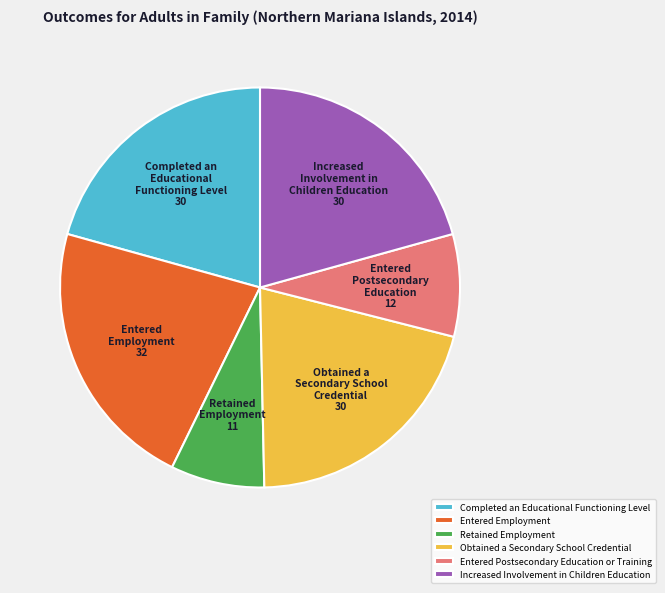

Approximately how many times larger is the value at Entered Employment compared to Entered Postsecondary Education or Training?

2.7